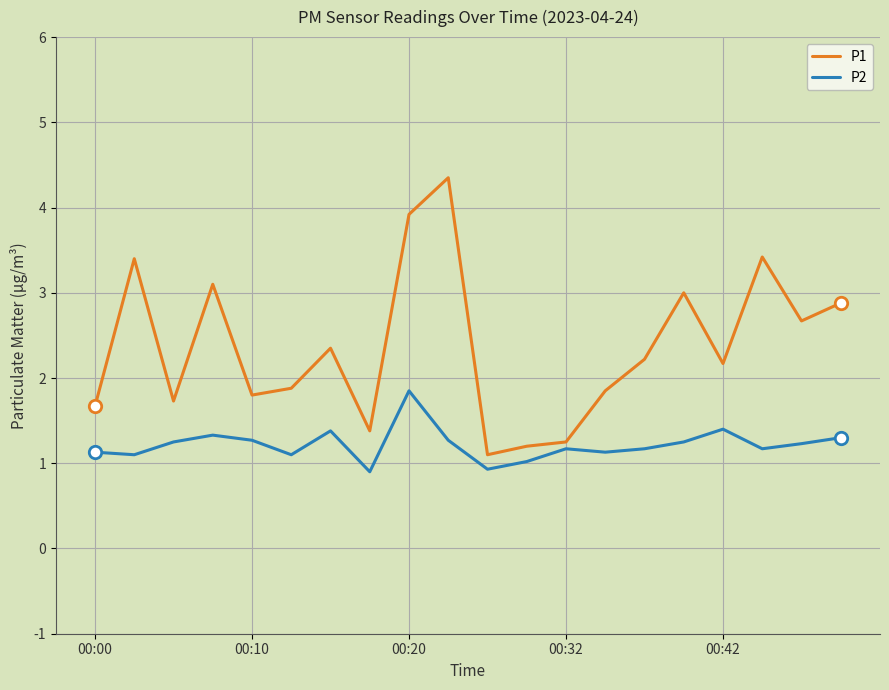

Which series has the widest spread of values?

P1